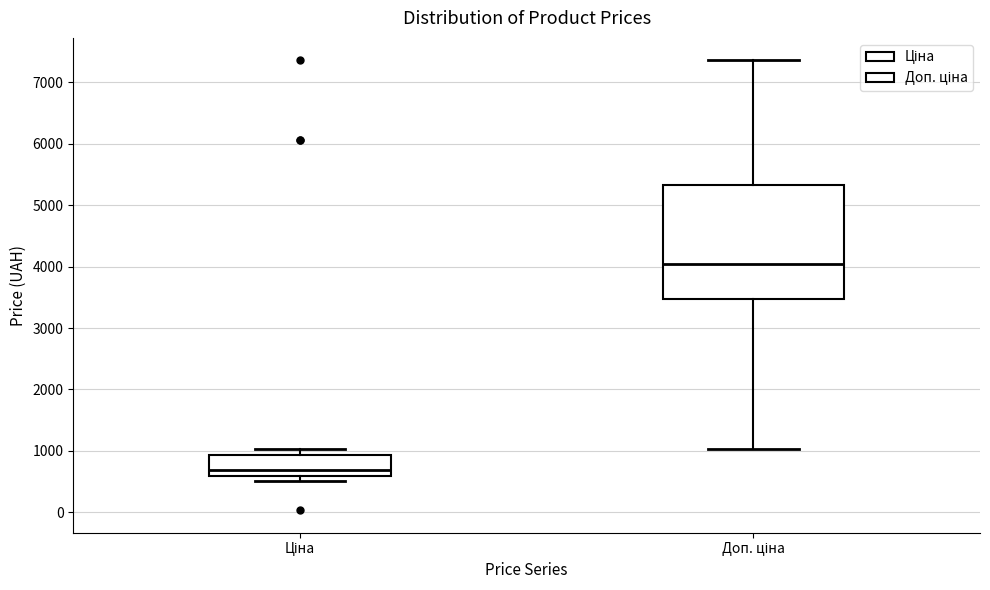

Where is the lower edge of the box for Ціна on the y-axis? The values are not printed on the chart, so give them approximately, as read against the axis.

600